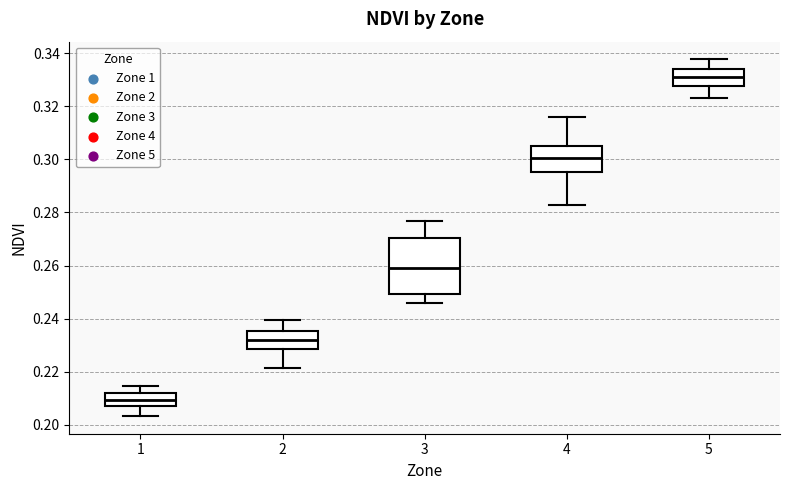

Reading left to right, transcribe this box plot: for each box, give where its median line is, the range the box spans, and where its two whiskers end, as read against the y-axis. The values are not printed on the chart, so give them approximately, as read against the axis.

1: median 0.210, box 0.208 to 0.212, whiskers 0.204 to 0.214
2: median 0.232, box 0.228 to 0.236, whiskers 0.222 to 0.240
3: median 0.260, box 0.250 to 0.270, whiskers 0.246 to 0.276
4: median 0.300, box 0.296 to 0.304, whiskers 0.282 to 0.316
5: median 0.332, box 0.328 to 0.334, whiskers 0.324 to 0.338